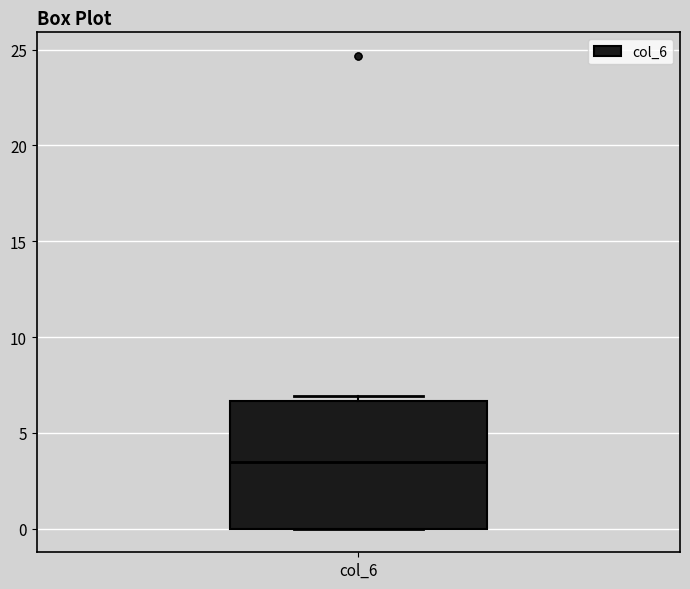

Where is the upper edge of the box for col_6 on the y-axis? The values are not printed on the chart, so give them approximately, as read against the axis.

6.5